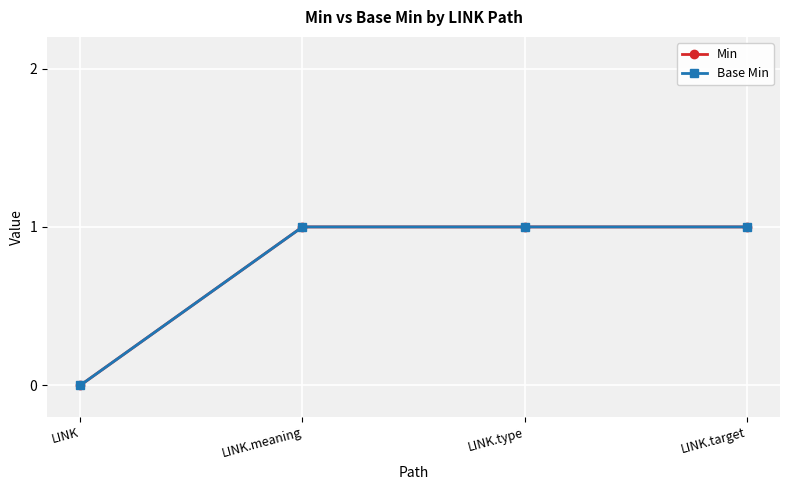

What position from the right is LINK.meaning?

3